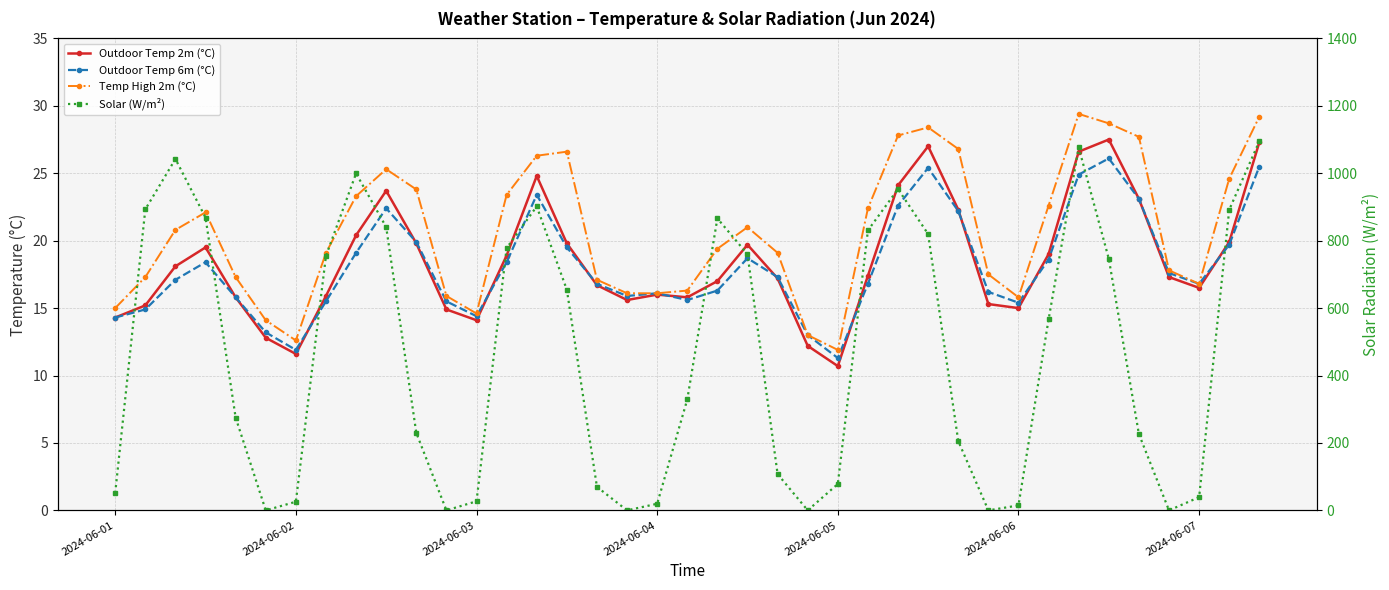

What is the difference between the second highest and minimum values in the Outdoor Temp 6m (°C) series?

14.2